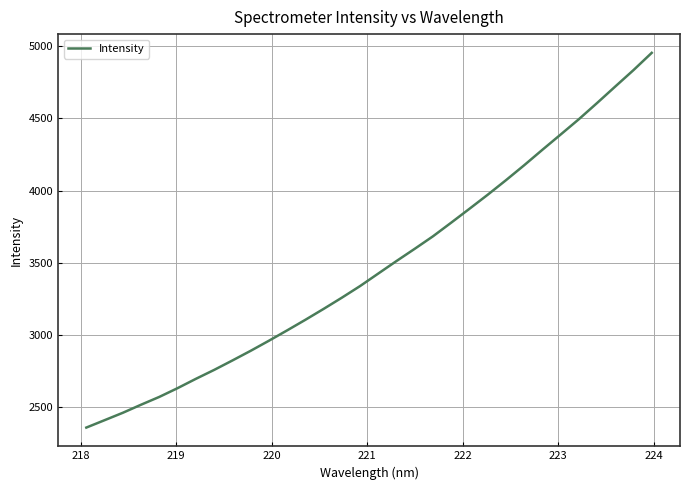

Reading left to right, list all the values displayed in this chart.

2358.3	2409.5	2460.8	2516.9	2570.9	2631.5	2695.9	2757.7	2823.0	2889.9	2959.7	3031.5	3104.8	3180.4	3258.1	3338.6	3425.6	3512.3	3597.0	3683.5	3778.2	3874.1	3971.3	4071.9	4175.5	4282.6	4388.2	4494.3	4606.5	4721.0	4834.6	4954.0